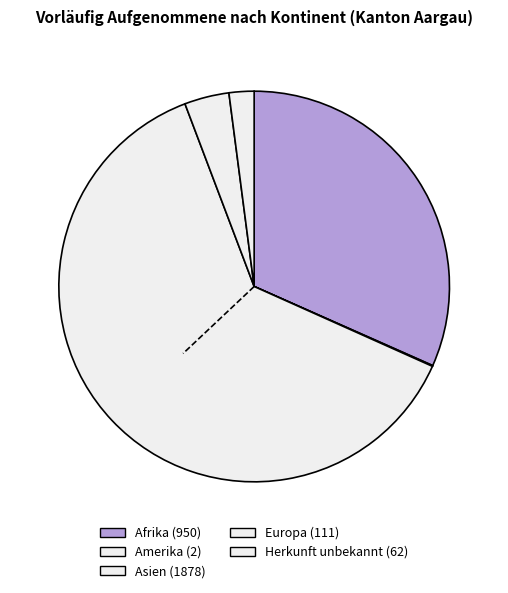

What is the change in value from Asien to Herkunft unbekannt?

-1816